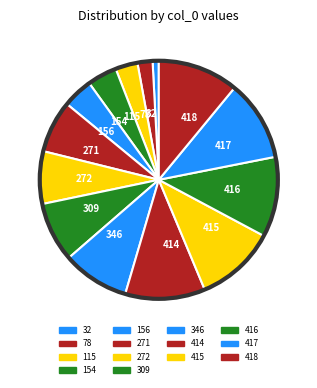

Is it true that 417 is 17% of the pie?

False